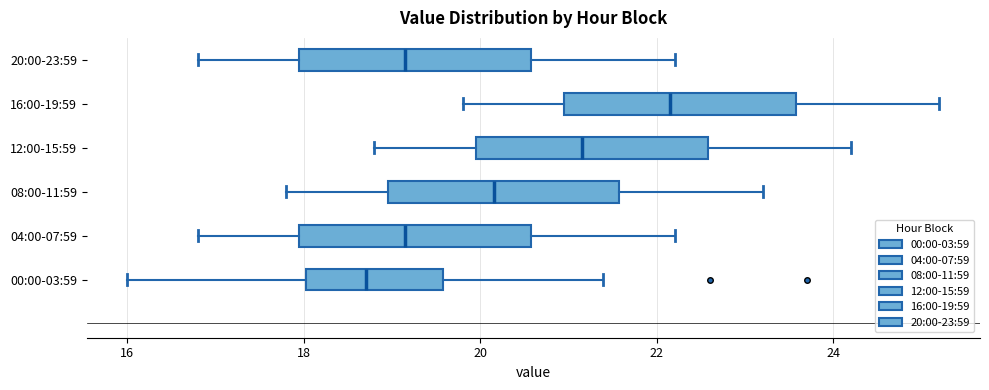

Which box has the furthest to the right median line?

16:00-19:59